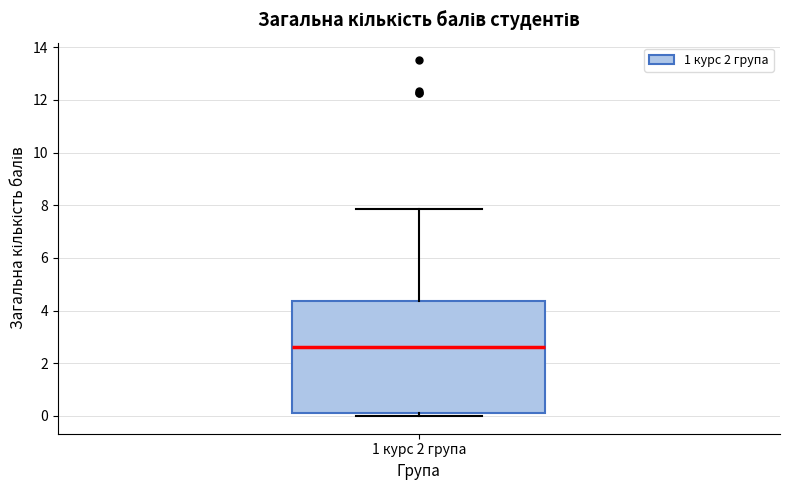

Read this box plot against the y-axis: the position of the median line, the range covered by the box, and the ends of both whiskers. The values are not printed on the chart, so give them approximately, as read against the axis.

median 2.6, box 0.2 to 4.4, whiskers 0.0 to 7.8